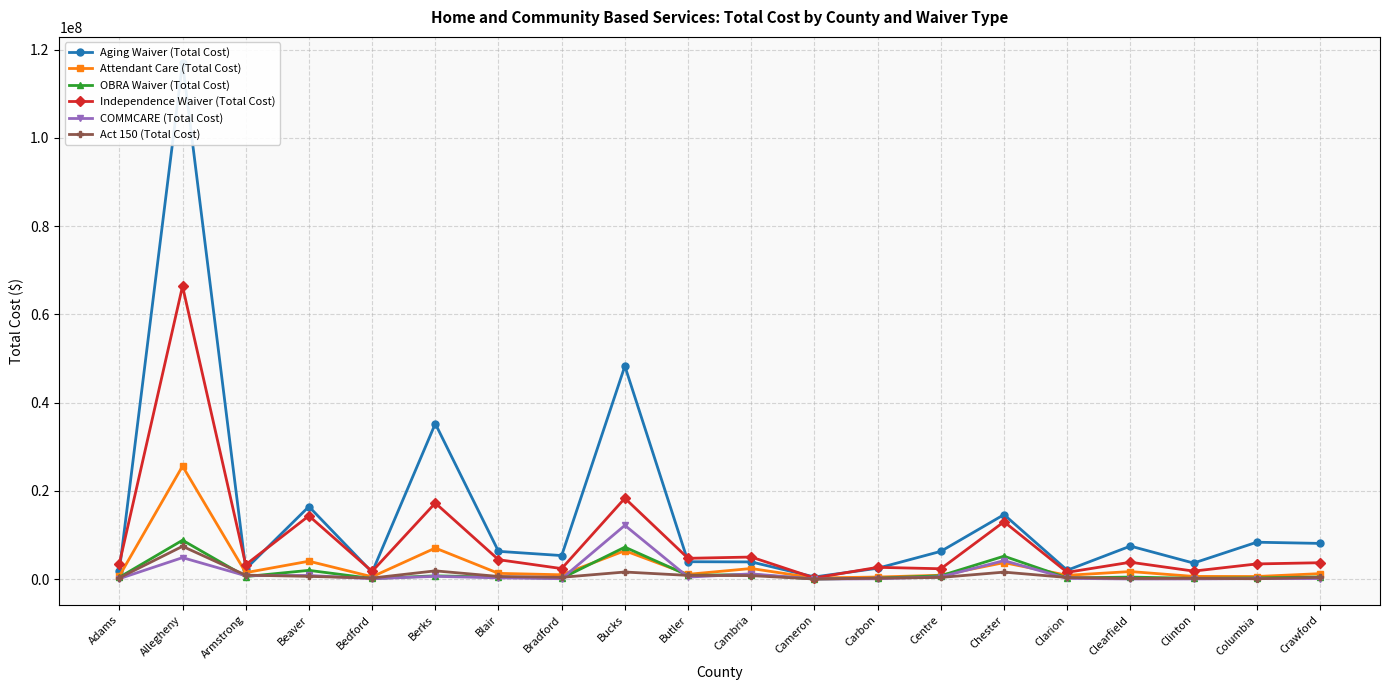

At which label does Independence Waiver (Total Cost) reach its minimum?

Cameron